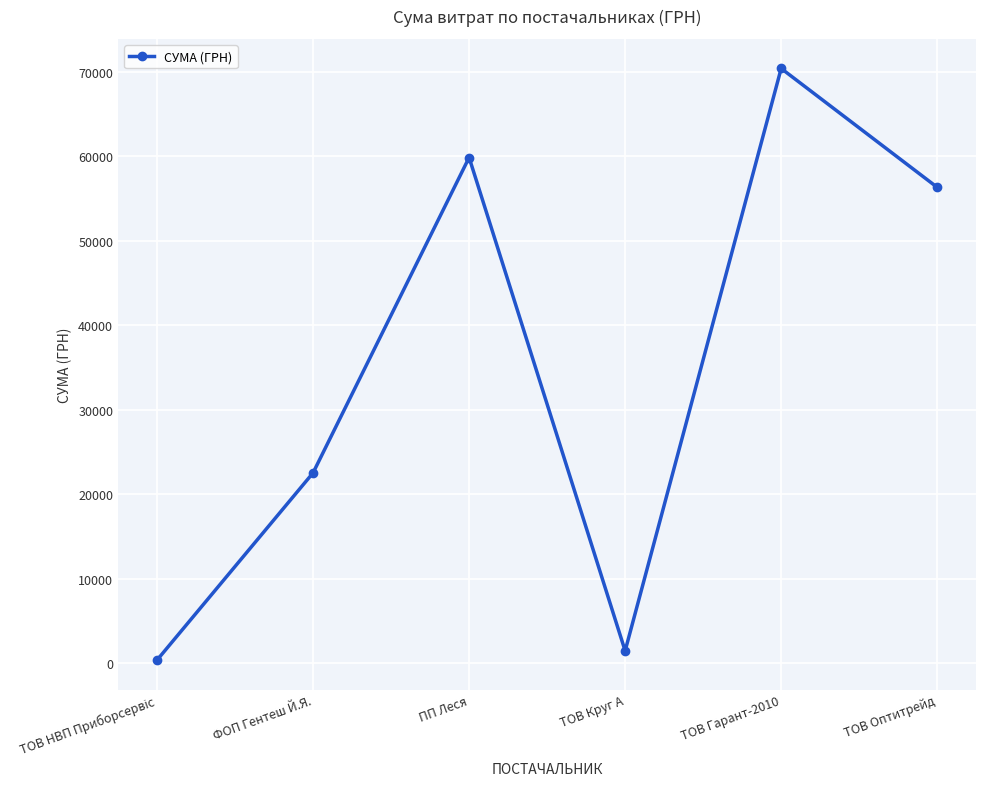

At which label is the value closest to 35388?

ФОП Гентеш Й.Я.